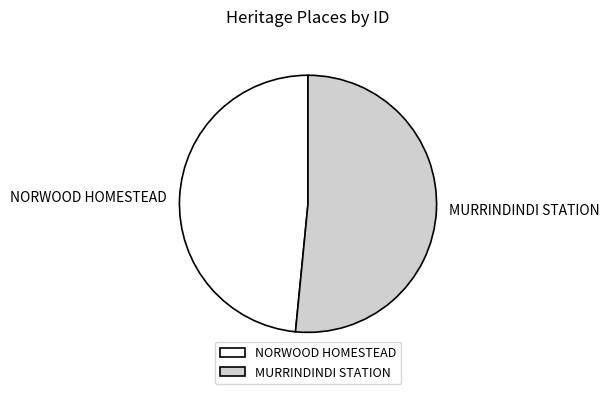

Which category has the smallest portion of the pie?

NORWOOD HOMESTEAD